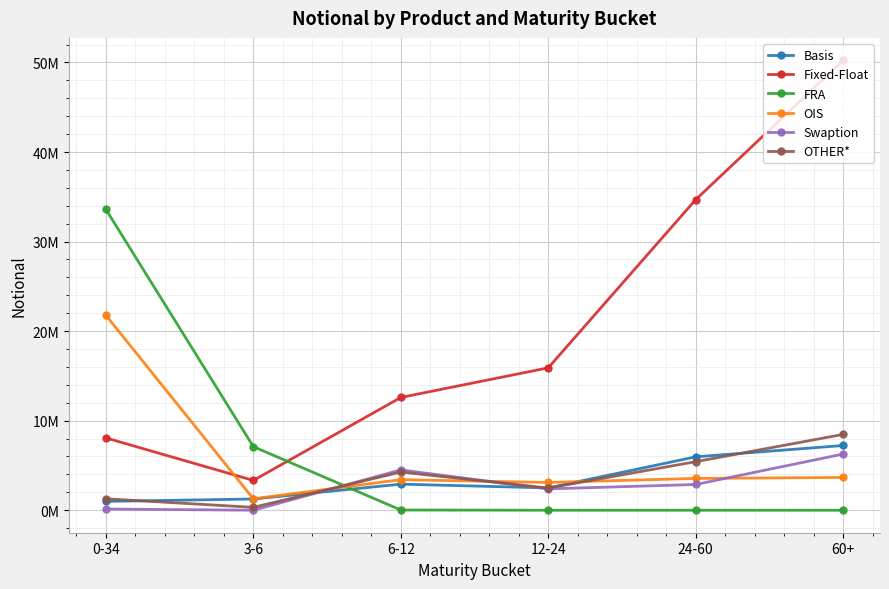

Reading left to right, what are all the values shown in this chart?

Basis: 986984	1255162	2912278	2491693	5963029	7228304
Fixed-Float: 8076107	3327089	12591877	15900993	34681607	50233107
FRA: 33594949	7101395	24384	132	338	48
OIS: 21768466	1277863	3410390	3103191	3549992	3662792
Swaption: 134598	2763	4502010	2381832	2874455	6273861
OTHER*: 1277502	321320	4262790	2475151	5421963	8468723